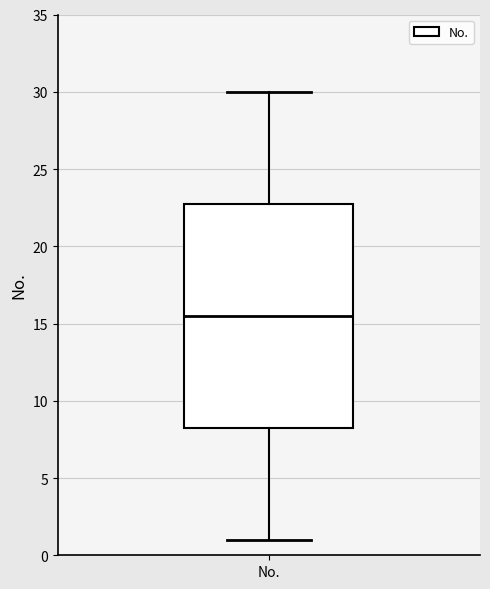

Read this box plot against the y-axis: the position of the median line, the range covered by the box, and the ends of both whiskers. The values are not printed on the chart, so give them approximately, as read against the axis.

median 15.5, box 8.5 to 23.0, whiskers 1.0 to 30.0